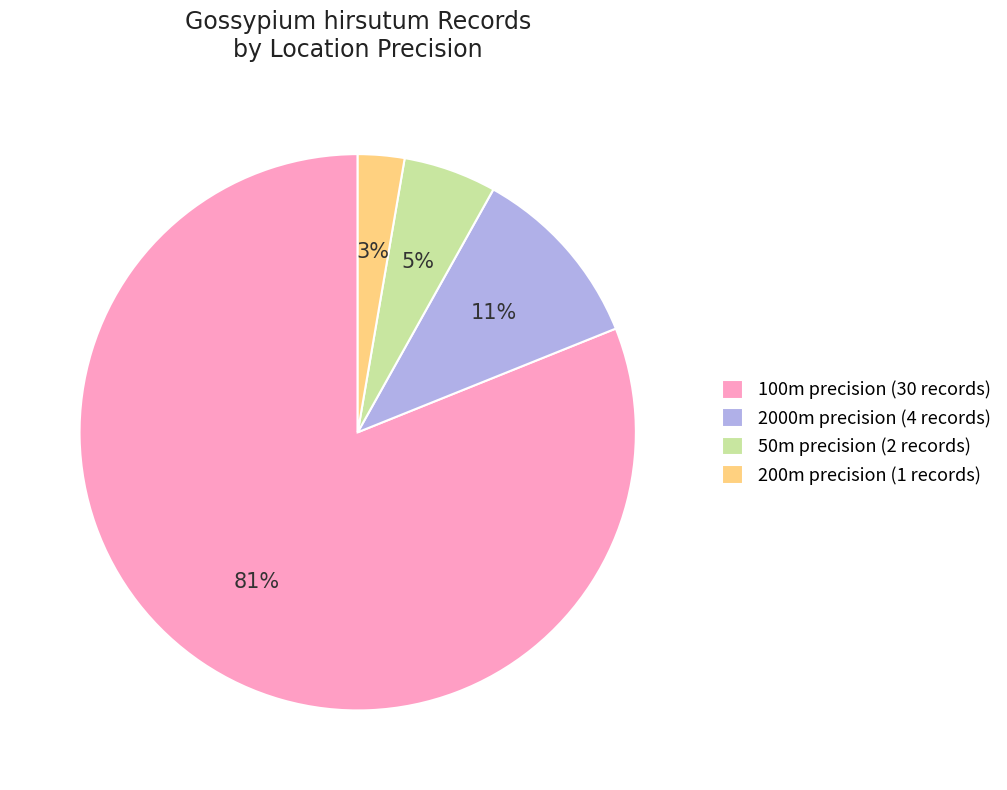

How many segments does this pie chart have?

4